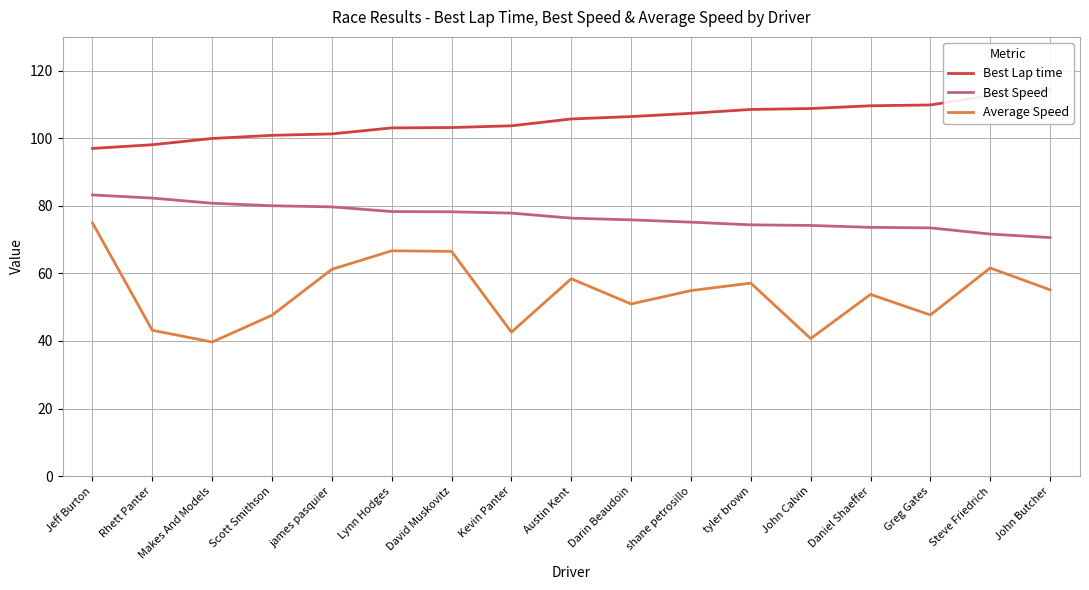

Which category has the lowest value in the Average Speed series?

Makes And Models